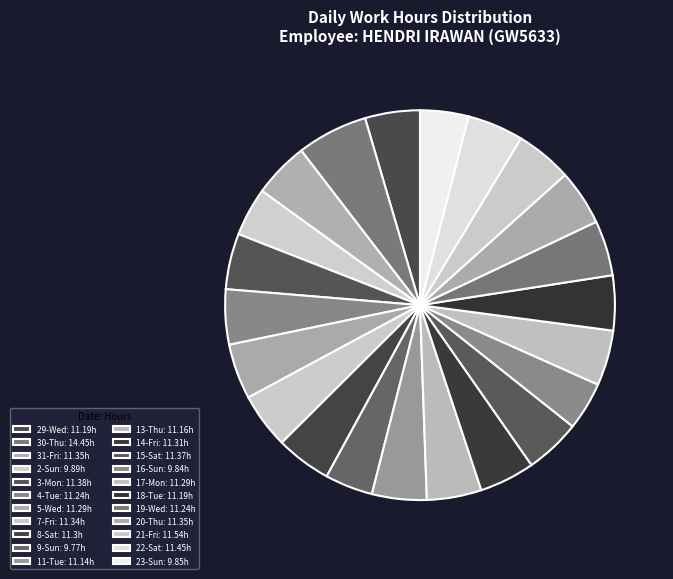

How many segments does this pie chart have?

22